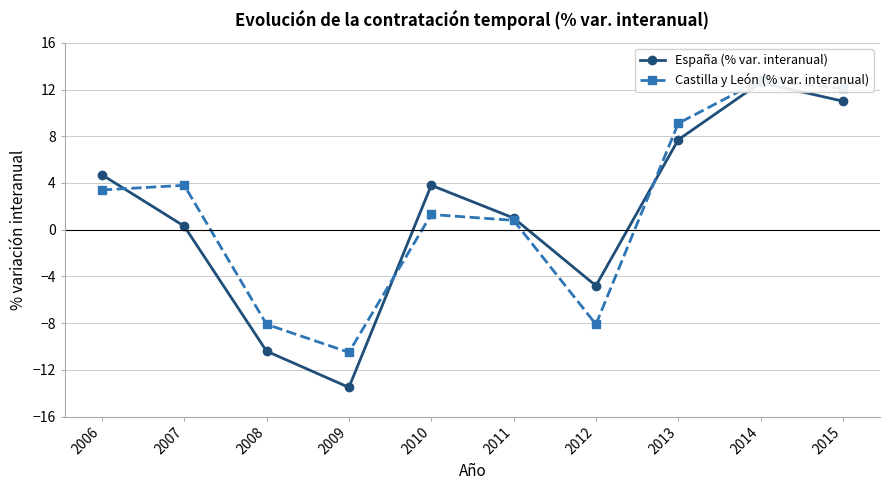

How many values in Castilla y León (% var. interanual) are above zero?

7